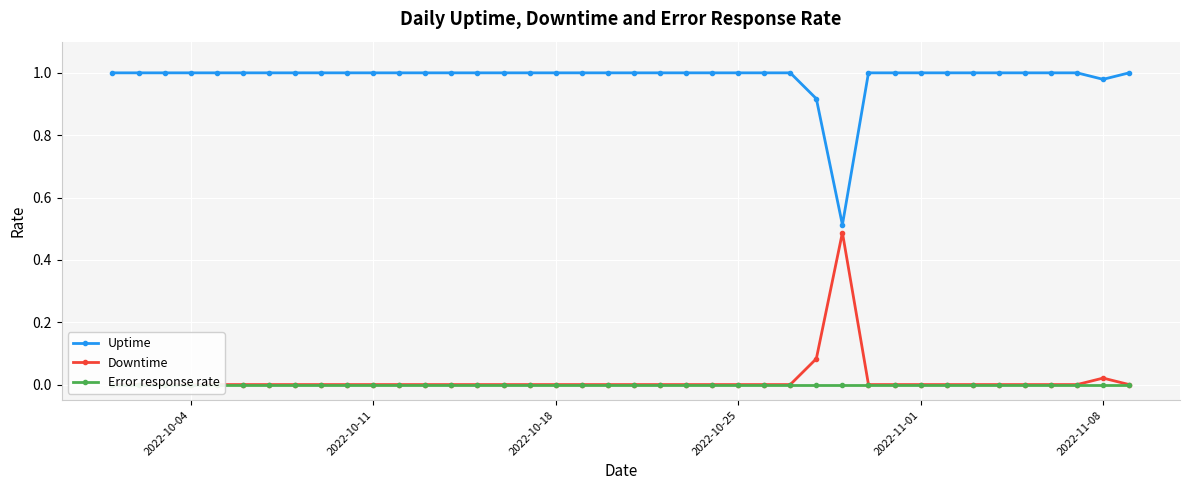

True or false: Uptime and Error response rate cross at least once.

False